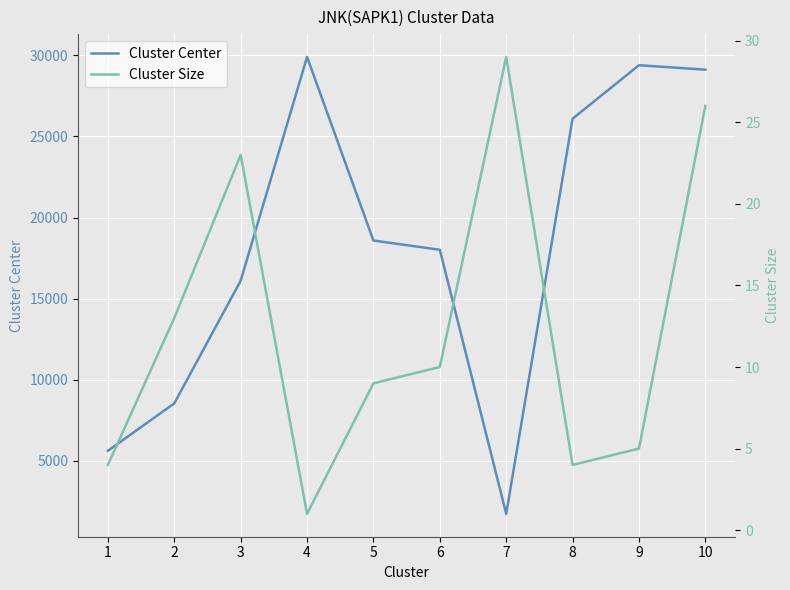

Between 4 and 3, which is larger?

4